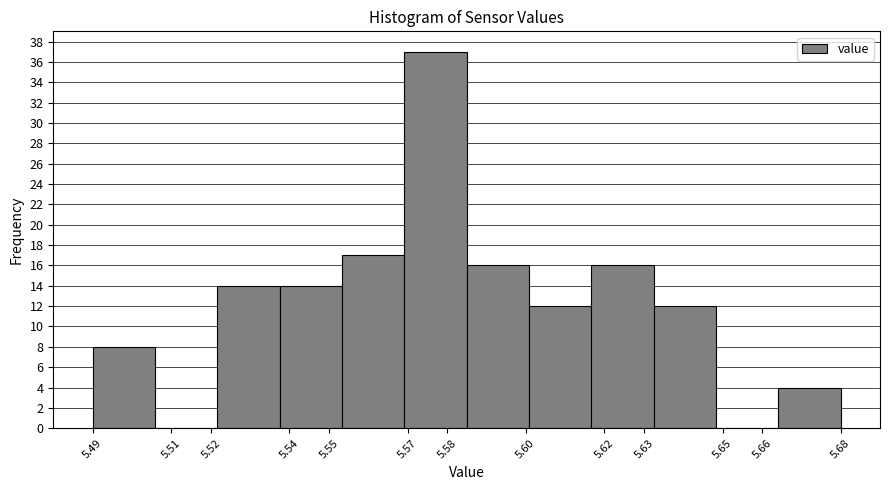

Over which range of the x-axis is the bar tallest?

5.569 to 5.585